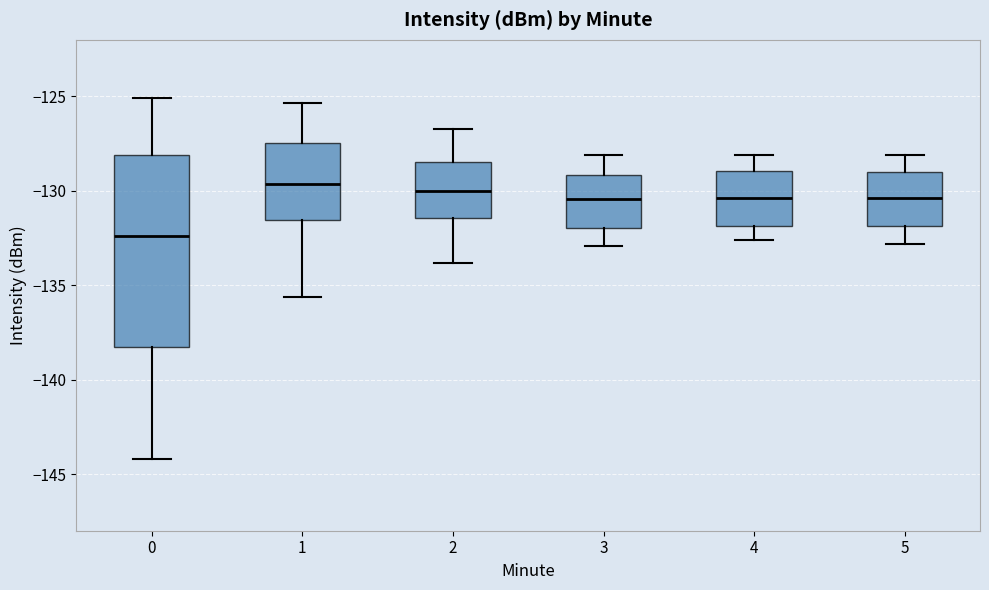

Where does the lower whisker of the box at x = 5 end on the y-axis? The values are not printed on the chart, so give them approximately, as read against the axis.

-133.0